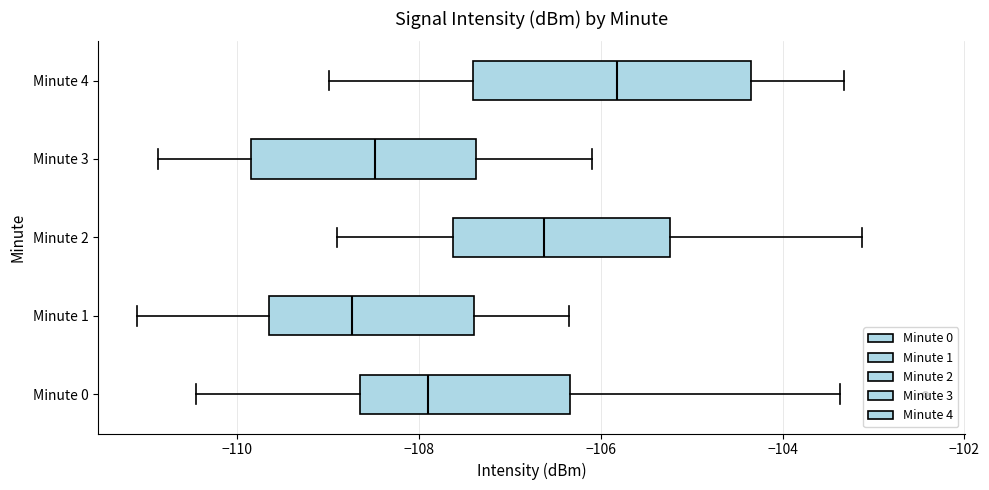

Where is the left edge of the box for Minute 1 on the x-axis? The values are not printed on the chart, so give them approximately, as read against the axis.

-109.6